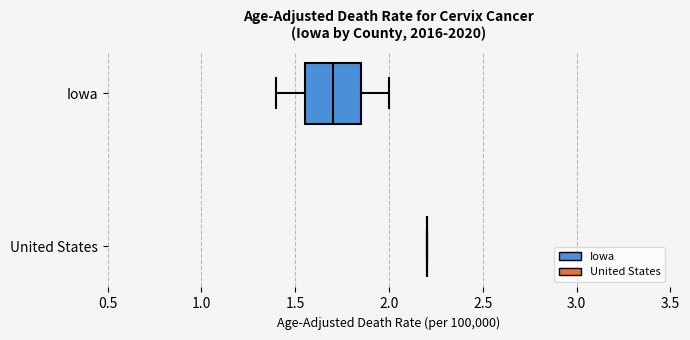

Comparing the boxes themselves (not the whiskers), which one is the widest?

Iowa